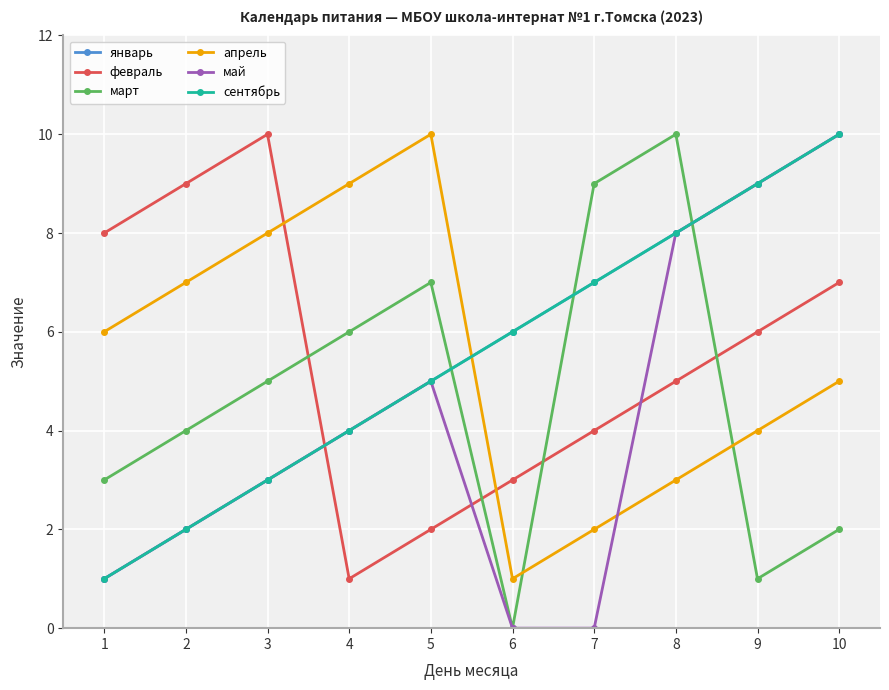

Which series has the widest spread of values?

март